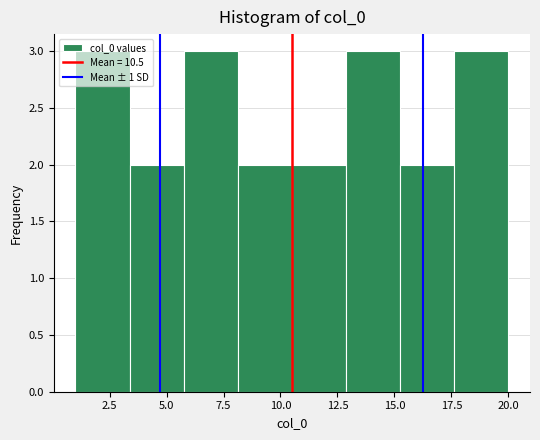

What is the height of the bar covering 8.0 to 10.5 on the x-axis? Neither the bar edges nor the heights are printed on the chart, so give them approximately, as read against the axes.

2